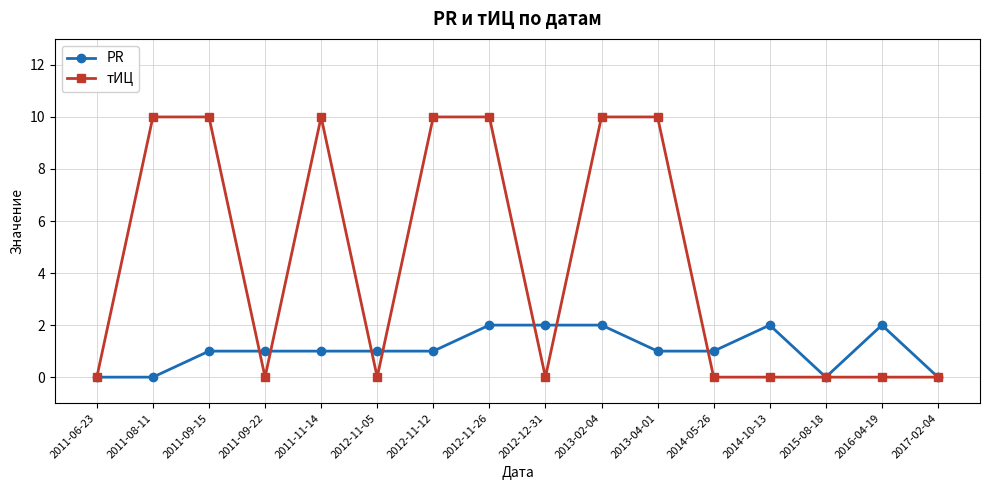

What is the total value across all series at 2016-04-19?

2